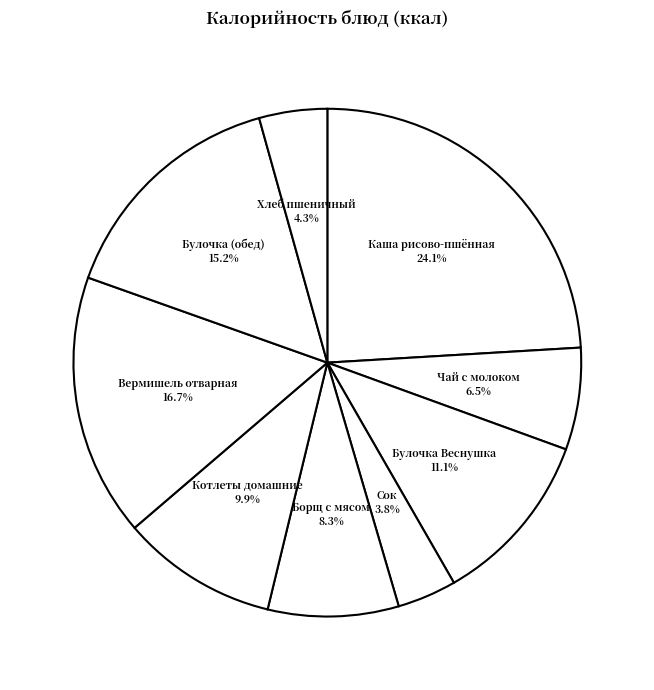

How many segments does this pie chart have?

9